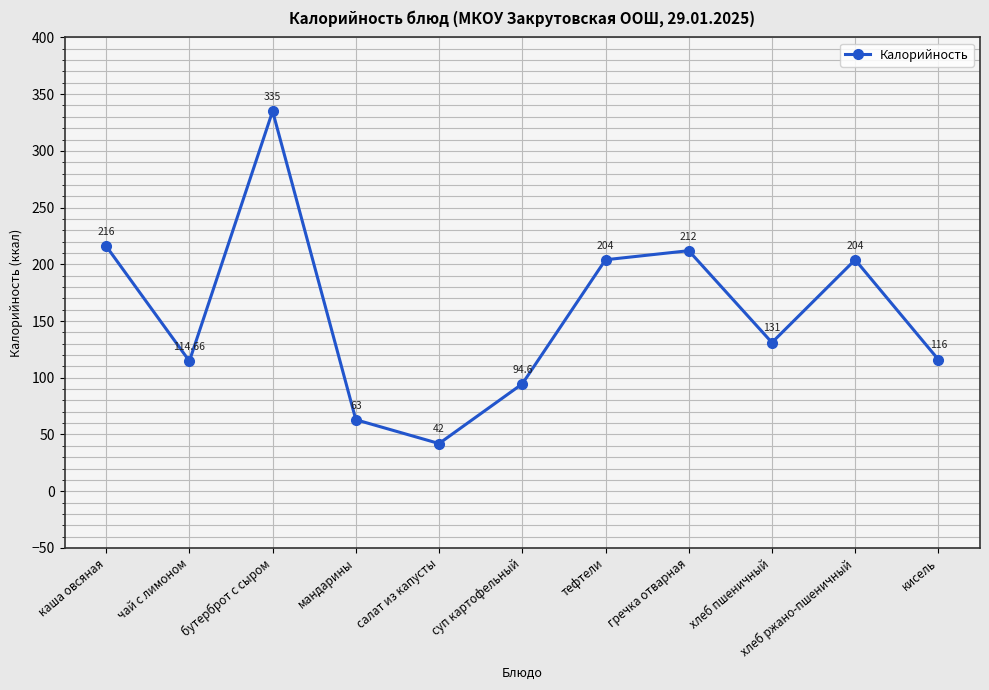

Is this an area chart (filled region under the line)?

No